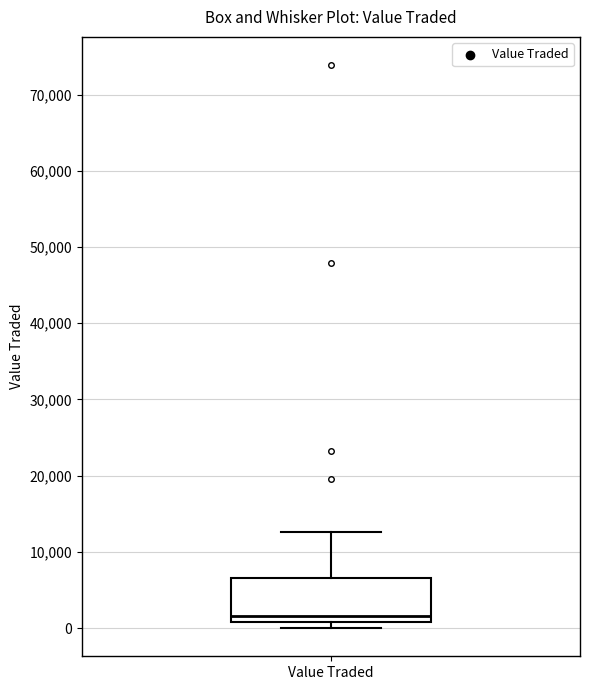

Transcribe this box plot: give where the median line is, the range the box spans, and where the two whiskers end, as read against the y-axis. The values are not printed on the chart, so give them approximately, as read against the axis.

median 2000, box 1000 to 7000, whiskers 0 to 13000